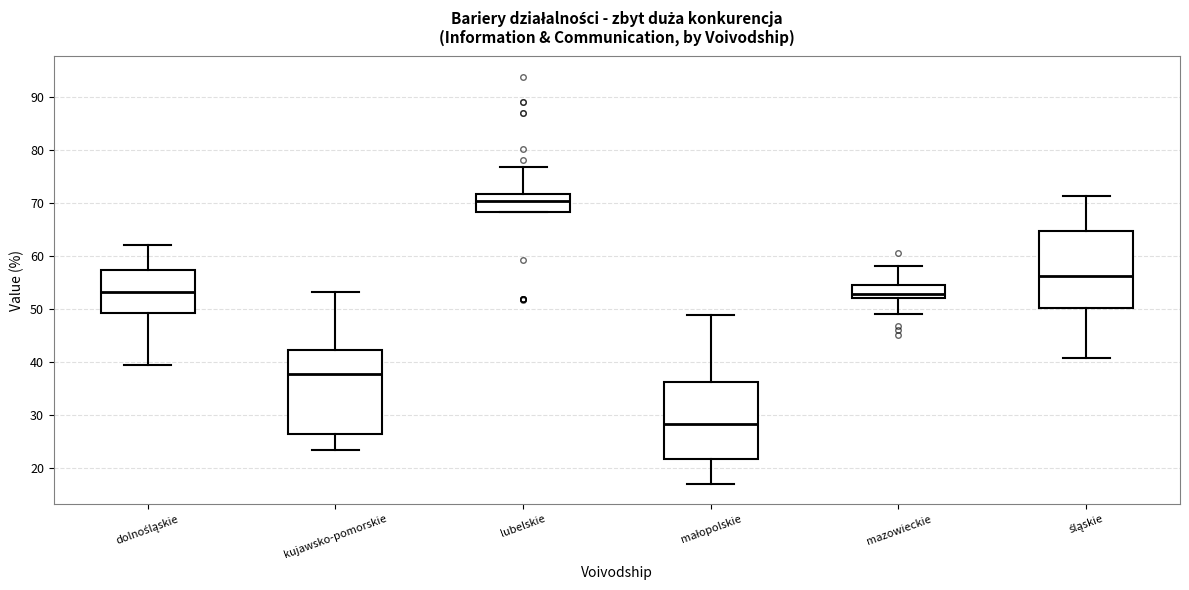

Which box is the tallest, from its lower edge to its upper edge?

kujawsko-pomorskie